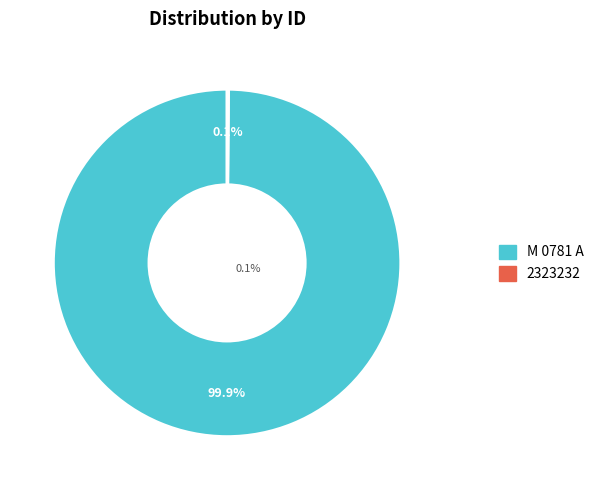

Is it true that 2323232 is 0% of the pie?

True